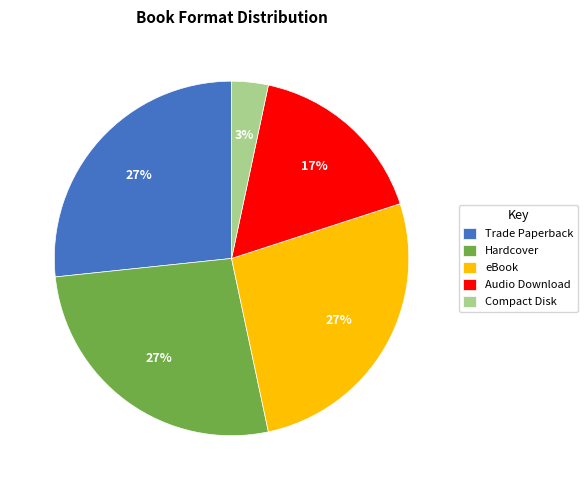

Combined, do Compact Disk and Trade Paperback account for over 50%?

No